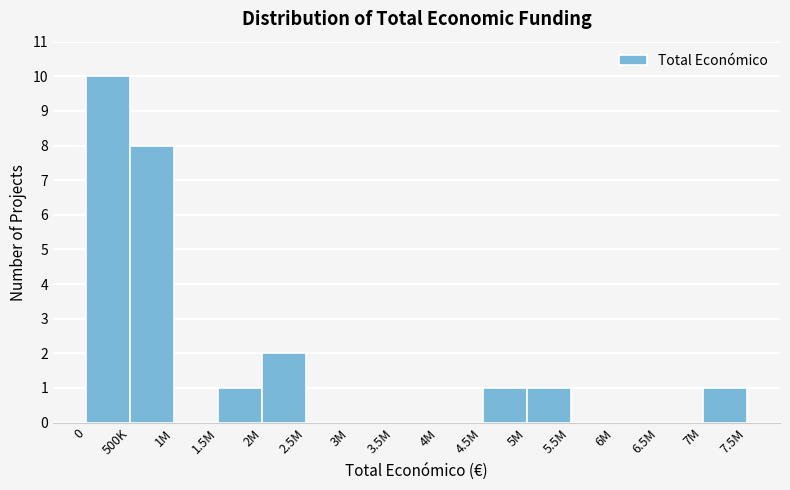

Reading left to right, transcribe all the data shown in this chart.

0=10	500K=8	1M=0	1.5M=1	2M=2	2.5M=0	3M=0	3.5M=0	4M=0	4.5M=1	5M=1	5.5M=0	6M=0	6.5M=0	7M=1